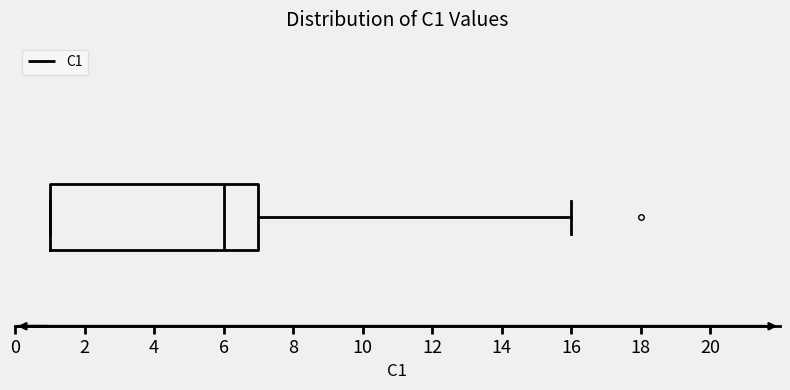

Where is the right edge of the box on the x-axis? The values are not printed on the chart, so give them approximately, as read against the axis.

7